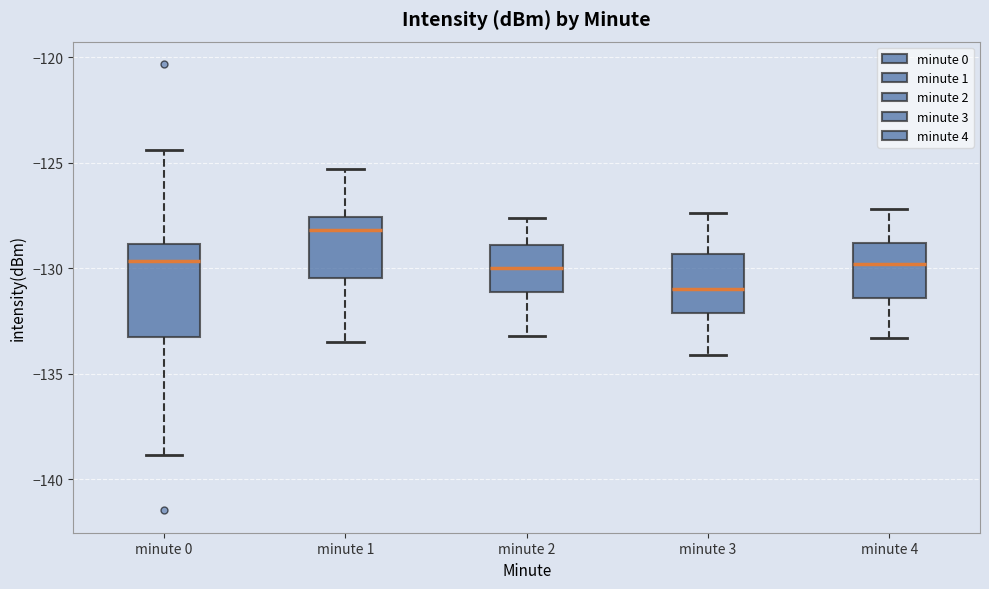

Reading left to right, read every box against the y-axis: the position of its median line, the range the box covers, and the ends of its whiskers. The values are not printed on the chart, so give them approximately, as read against the axis.

minute 0: median -129.5, box -133.0 to -129.0, whiskers -139.0 to -124.5
minute 1: median -128.0, box -130.5 to -127.5, whiskers -133.5 to -125.5
minute 2: median -130.0, box -131.0 to -129.0, whiskers -133.0 to -127.5
minute 3: median -131.0, box -132.0 to -129.5, whiskers -134.0 to -127.5
minute 4: median -130.0, box -131.5 to -129.0, whiskers -133.5 to -127.0